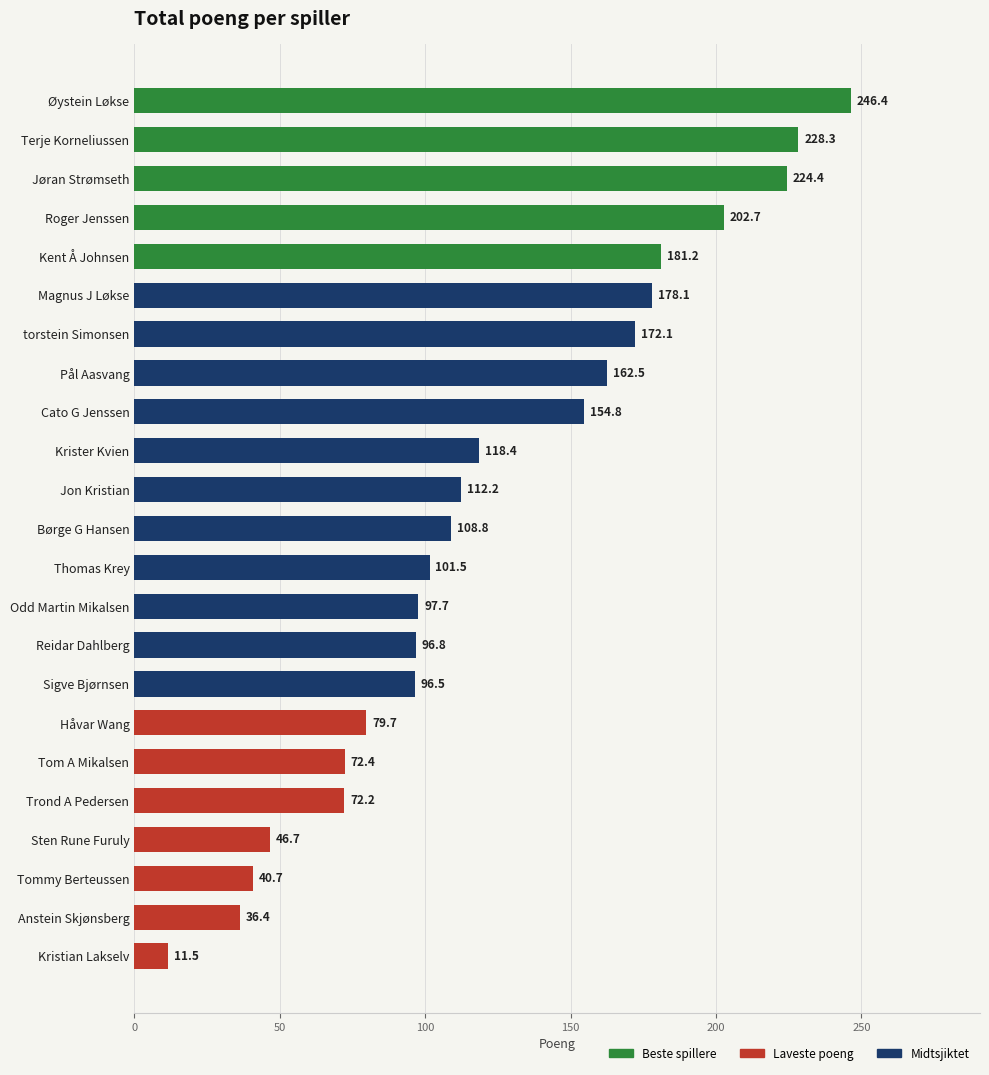

Rank the categories by value from highest to lowest.

Øystein Løkse, Terje Korneliussen, Jøran Strømseth, Roger Jenssen, Kent Å Johnsen, Magnus J Løkse, torstein Simonsen, Pål Aasvang, Cato G Jenssen, Krister Kvien, Jon Kristian, Børge G Hansen, Thomas Krey, Odd Martin Mikalsen, Reidar Dahlberg, Sigve Bjørnsen, Håvar Wang, Tom A Mikalsen, Trond A Pedersen, Sten Rune Furuly, Tommy Berteussen, Anstein Skjønsberg, Kristian Lakselv